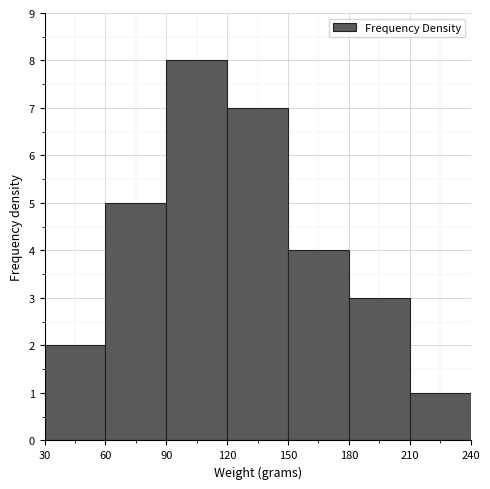

Over which range of the x-axis is the bar tallest?

90 to 120